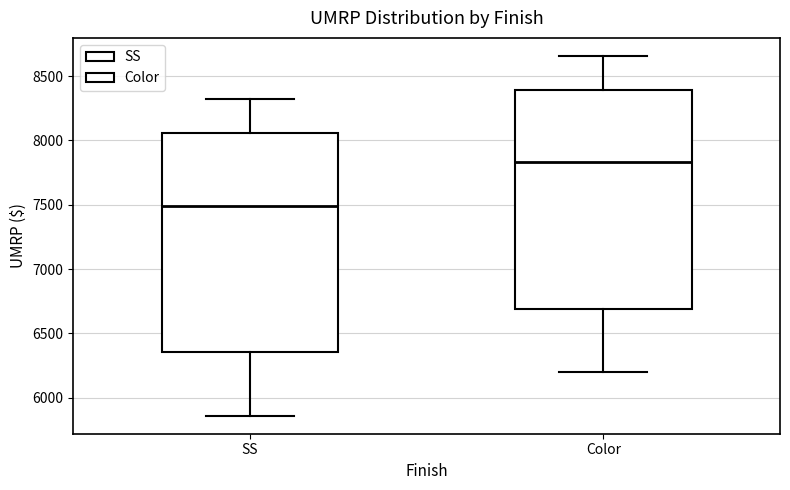

Reading left to right, read every box against the y-axis: the position of its median line, the range the box covers, and the ends of its whiskers. The values are not printed on the chart, so give them approximately, as read against the axis.

SS: median 7500, box 6350 to 8050, whiskers 5850 to 8300
Color: median 7850, box 6700 to 8400, whiskers 6200 to 8650